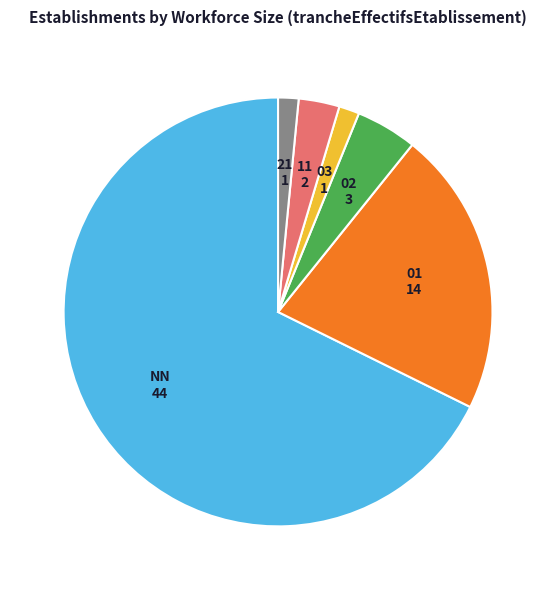

Which category has the biggest portion of the pie?

NN